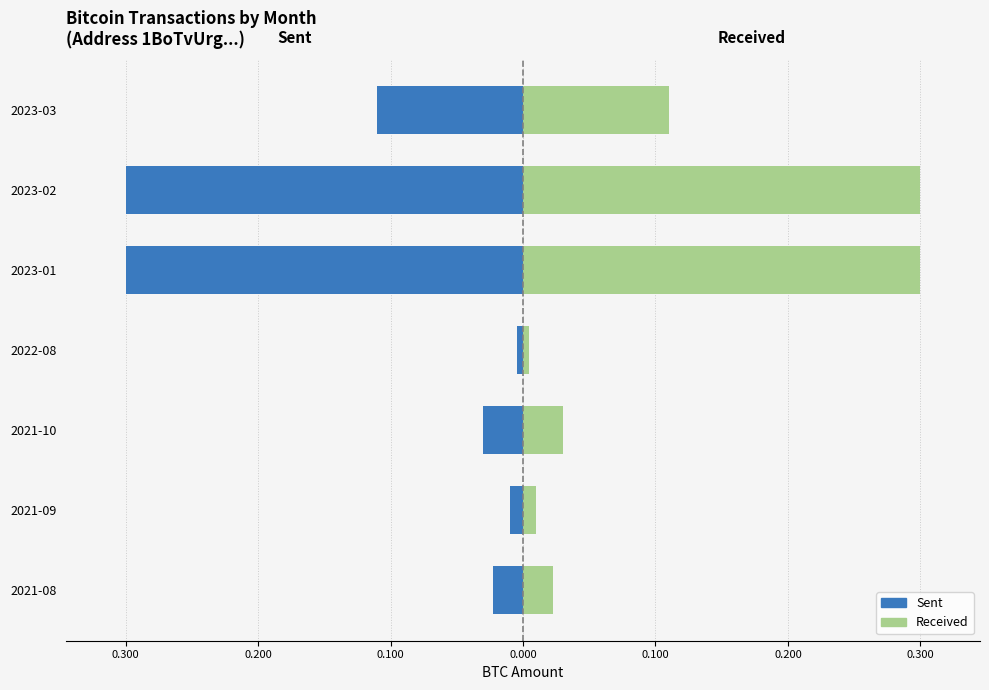

The Sent series shows -0.0 at 2021-08. True or false?

False